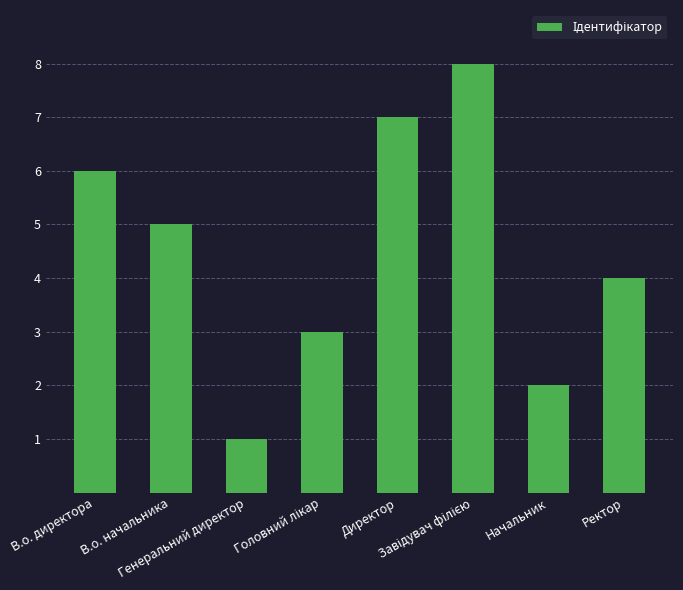

What is the maximum value shown in the chart?

8